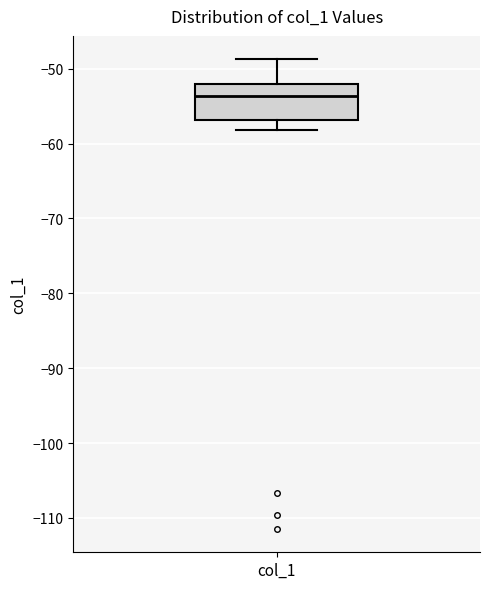

Read this box plot against the y-axis: the position of the median line, the range covered by the box, and the ends of both whiskers. The values are not printed on the chart, so give them approximately, as read against the axis.

median -54, box -57 to -52, whiskers -58 to -49